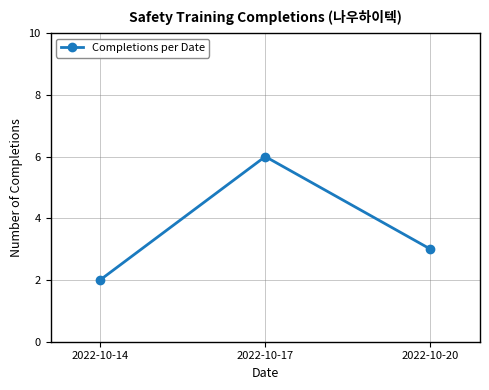

Rank the categories by value from lowest to highest.

2022-10-14, 2022-10-20, 2022-10-17